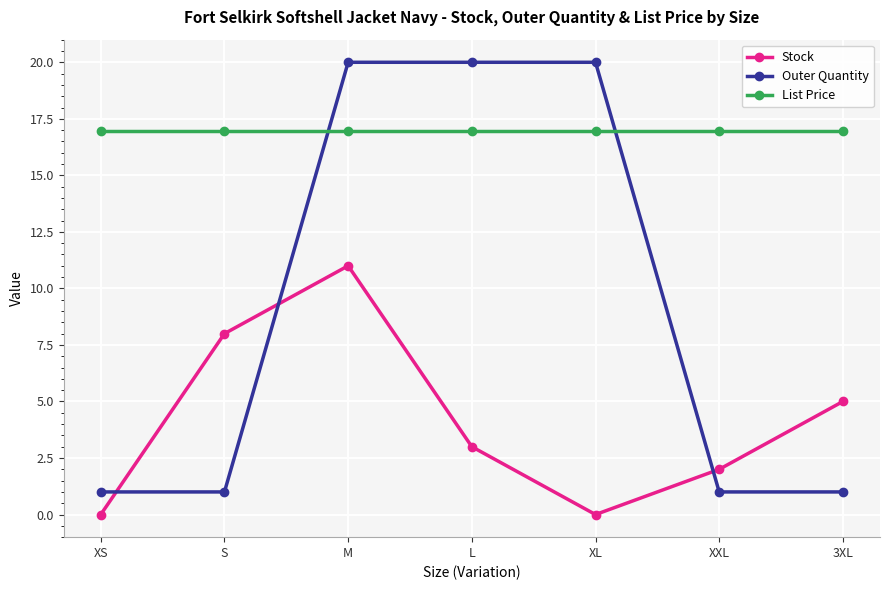

How many lines are shown in the chart?

3